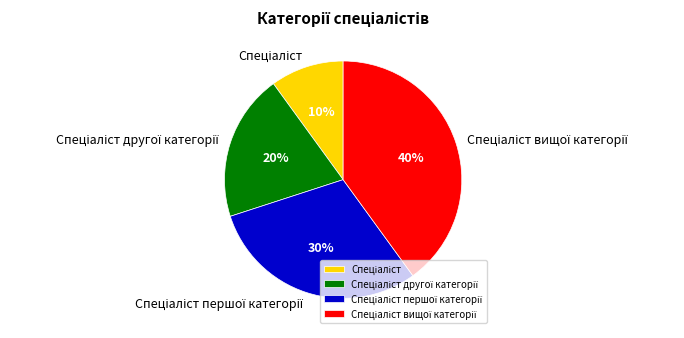

Is there any slice that represents more than half of the pie?

No